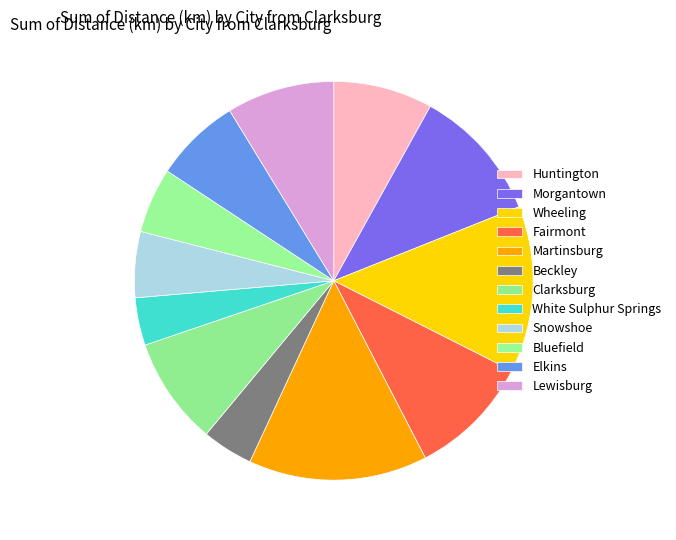

The Elkins slice represents 1% of the pie. True or false?

False